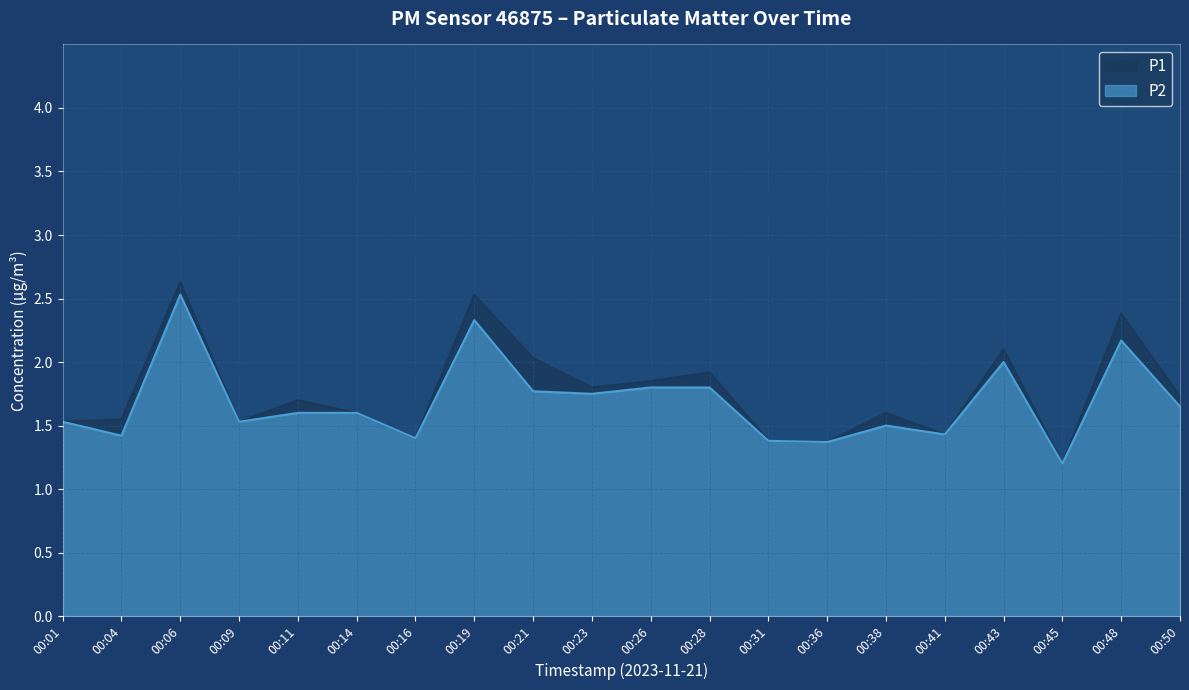

What is the sum of all P1 values?

35.3